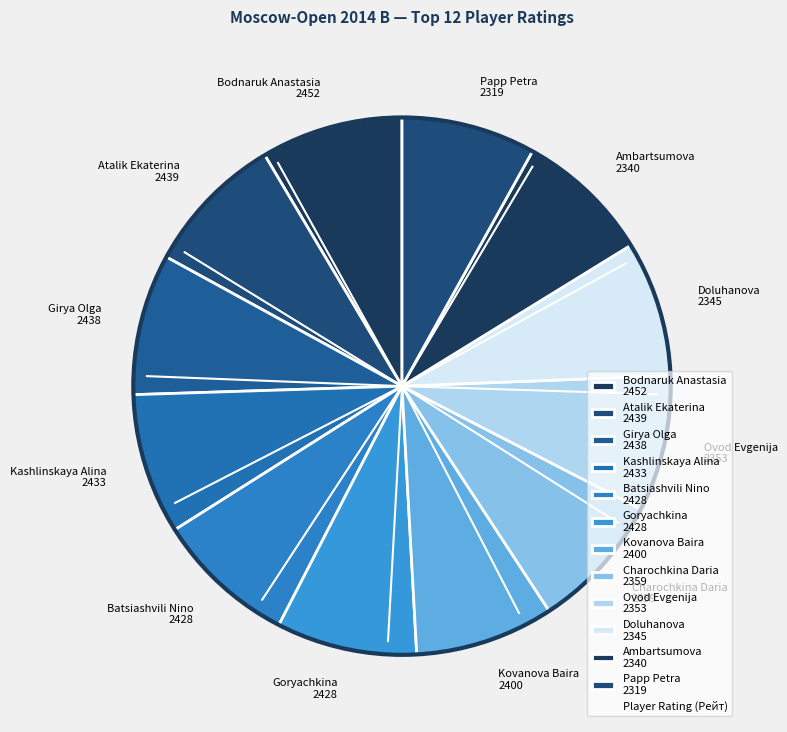

Is the sum of Kashlinskaya Alina 2433 and Ovod Evgenija 2353 greater than half?

No